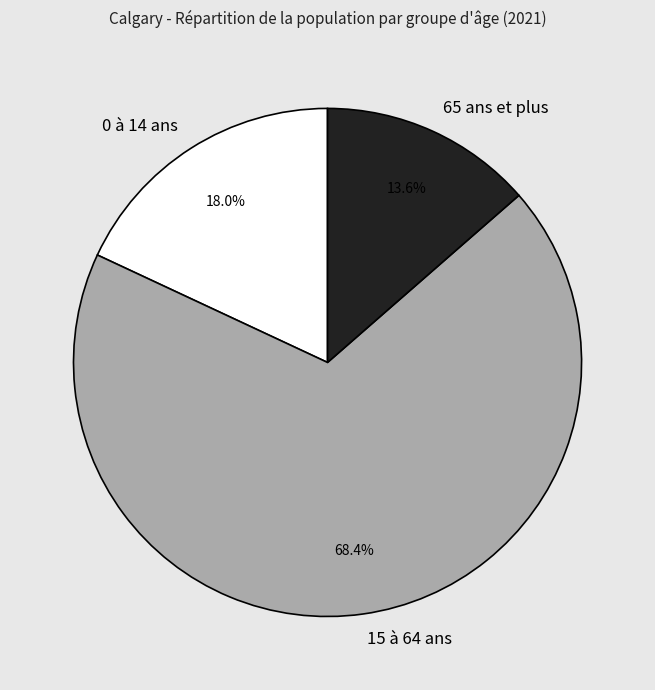

To the nearest percent, what is the difference between the largest and smallest slice percentages?

55%